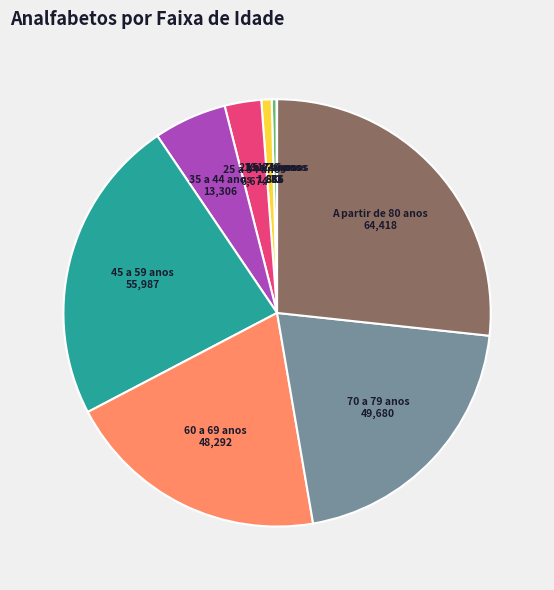

Is the sum of 60 a 69 anos and 70 a 79 anos greater than half?

No